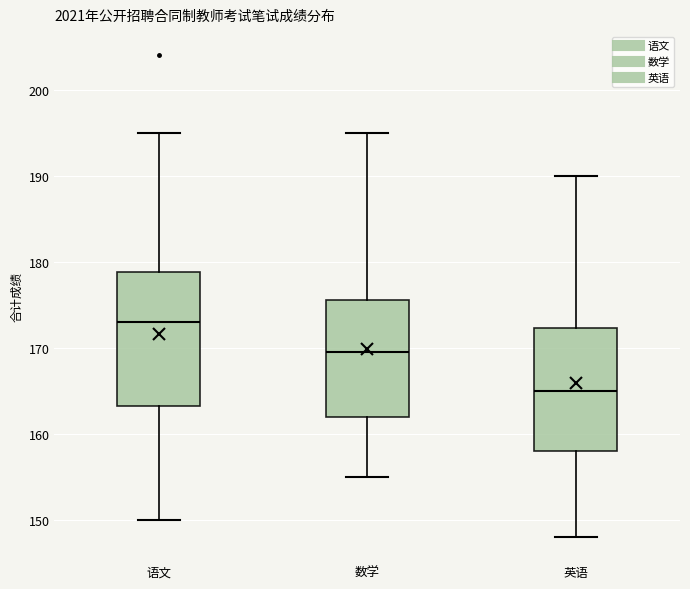

Where does the upper whisker of the box for 数学 end on the y-axis? The values are not printed on the chart, so give them approximately, as read against the axis.

195